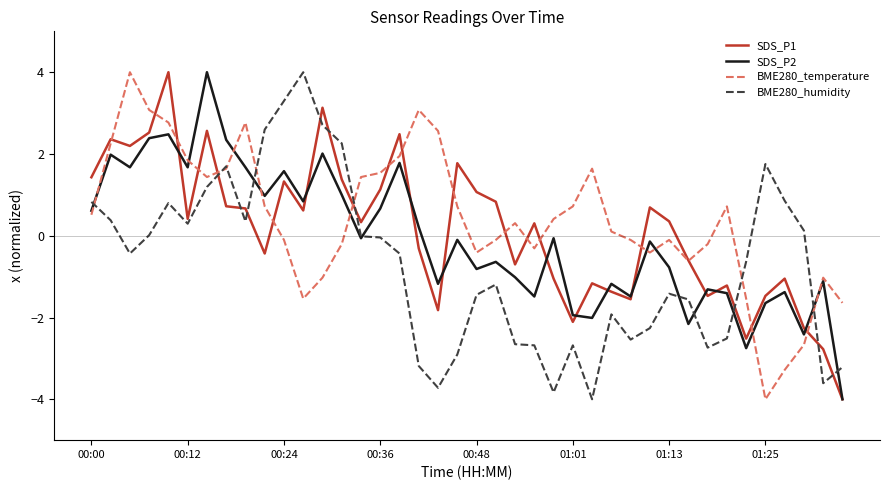

What is the maximum value for SDS_P2?

4.0